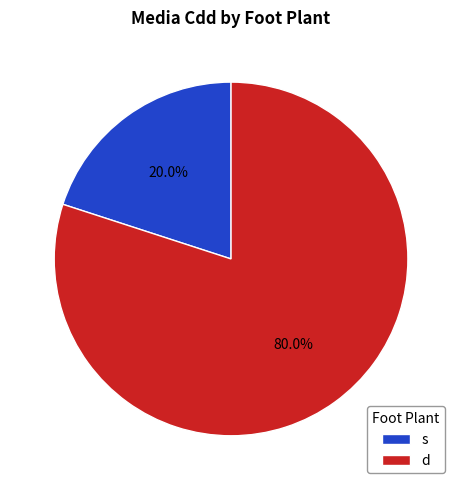

Do s and d together represent more than half of the pie?

Yes